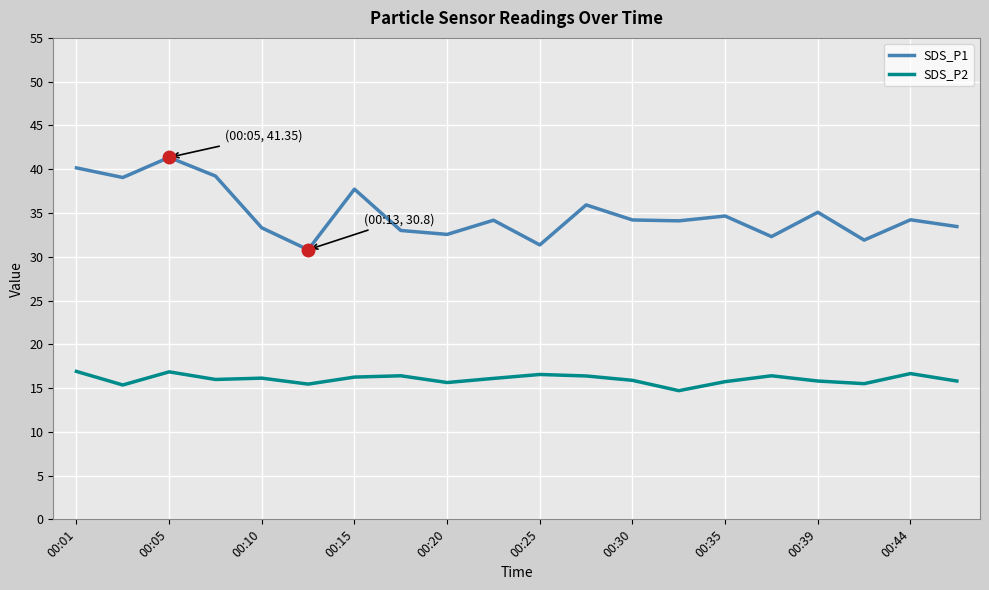

Which series has the largest range (max minus min)?

SDS_P1